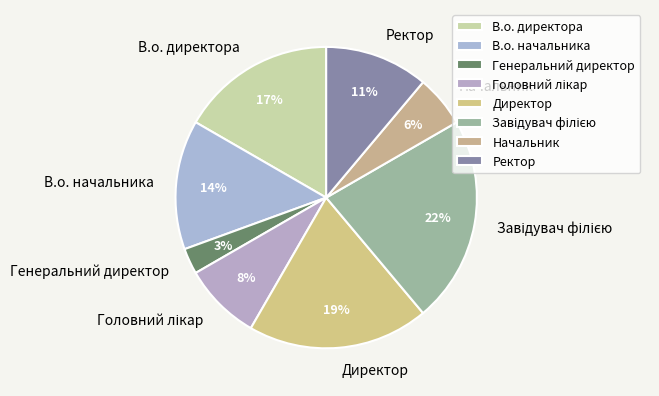

What is the smallest slice in the pie chart?

Генеральний директор